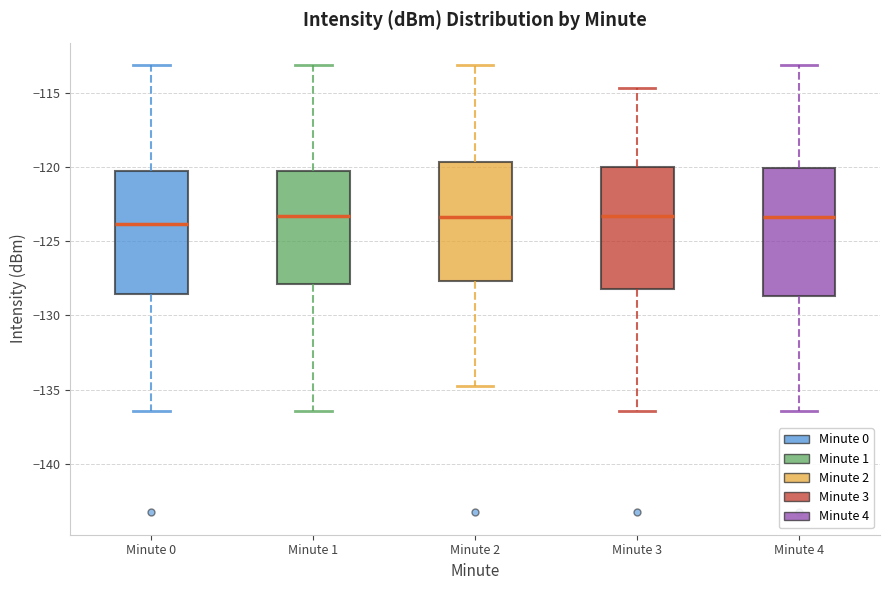

Reading left to right, transcribe this box plot: for each box, give where its median line is, the range the box spans, and where its two whiskers end, as read against the y-axis. The values are not printed on the chart, so give them approximately, as read against the axis.

Minute 0: median -124.0, box -128.5 to -120.5, whiskers -136.5 to -113.0
Minute 1: median -123.5, box -128.0 to -120.5, whiskers -136.5 to -113.0
Minute 2: median -123.5, box -127.5 to -119.5, whiskers -135.0 to -113.0
Minute 3: median -123.5, box -128.0 to -120.0, whiskers -136.5 to -114.5
Minute 4: median -123.5, box -128.5 to -120.0, whiskers -136.5 to -113.0